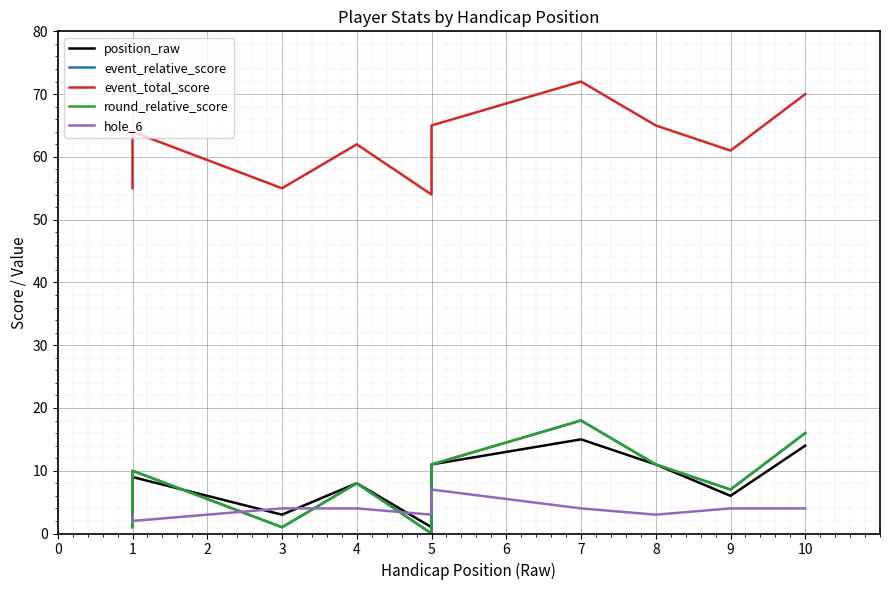

What is the value of the round_relative_score point at the 9th from the left?

7